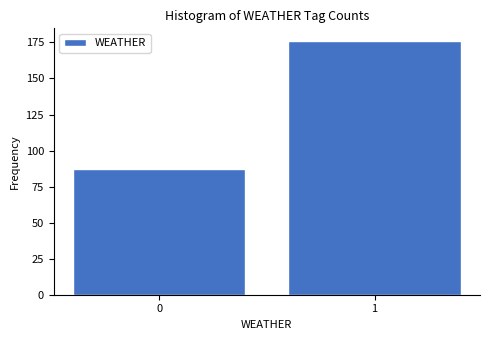

Reading left to right, extract all data points from this chart.

87	176